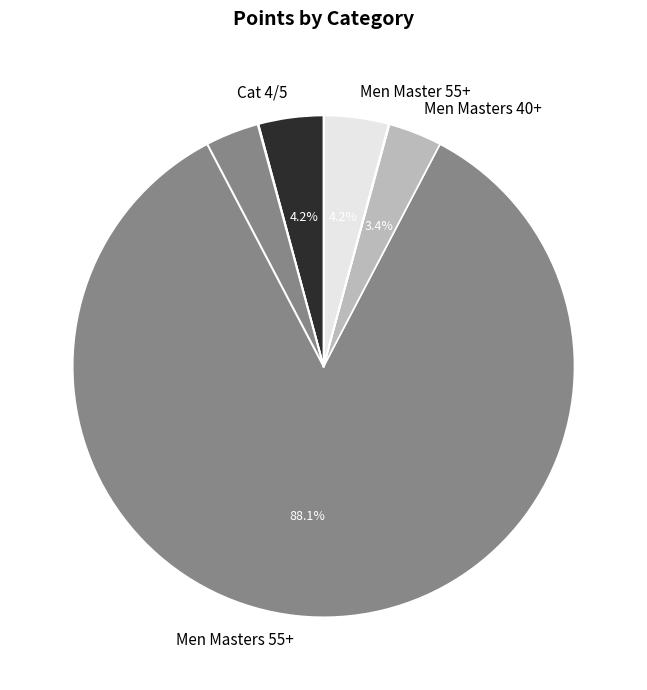

Is the sum of Men Masters 40+ and Men Masters 55+ greater than half?

Yes